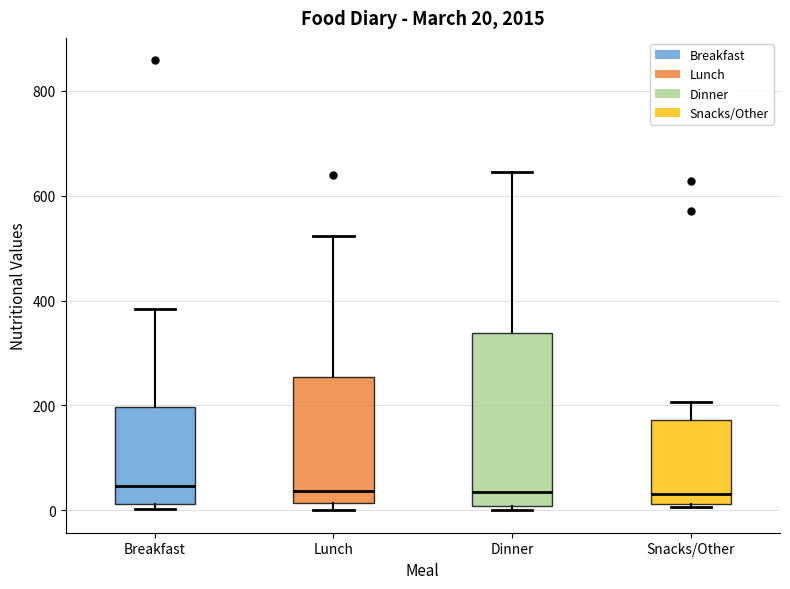

Which box is the tallest, from its lower edge to its upper edge?

Dinner